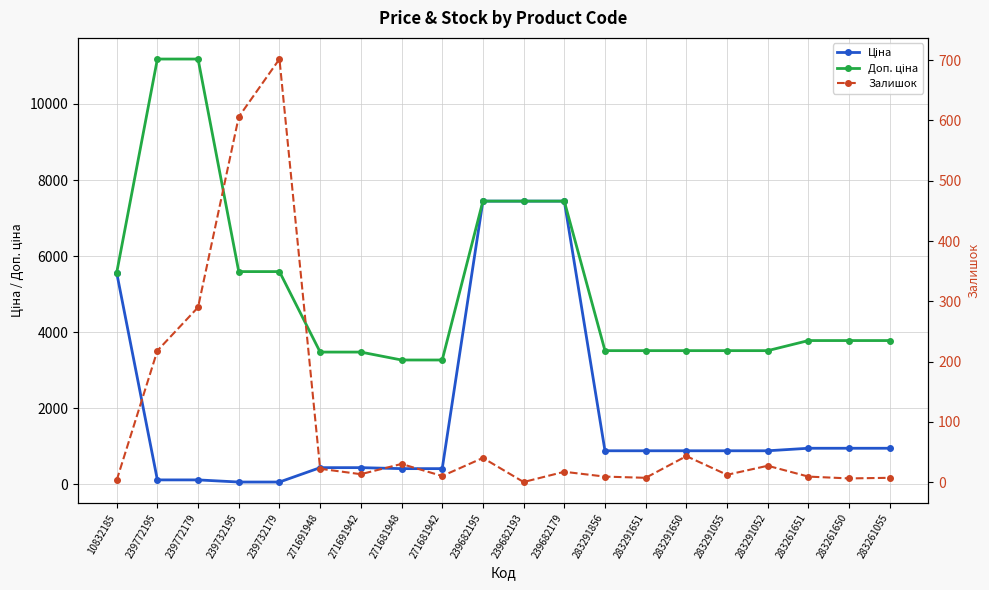

What is the average value of the Ціна series?

1856.9